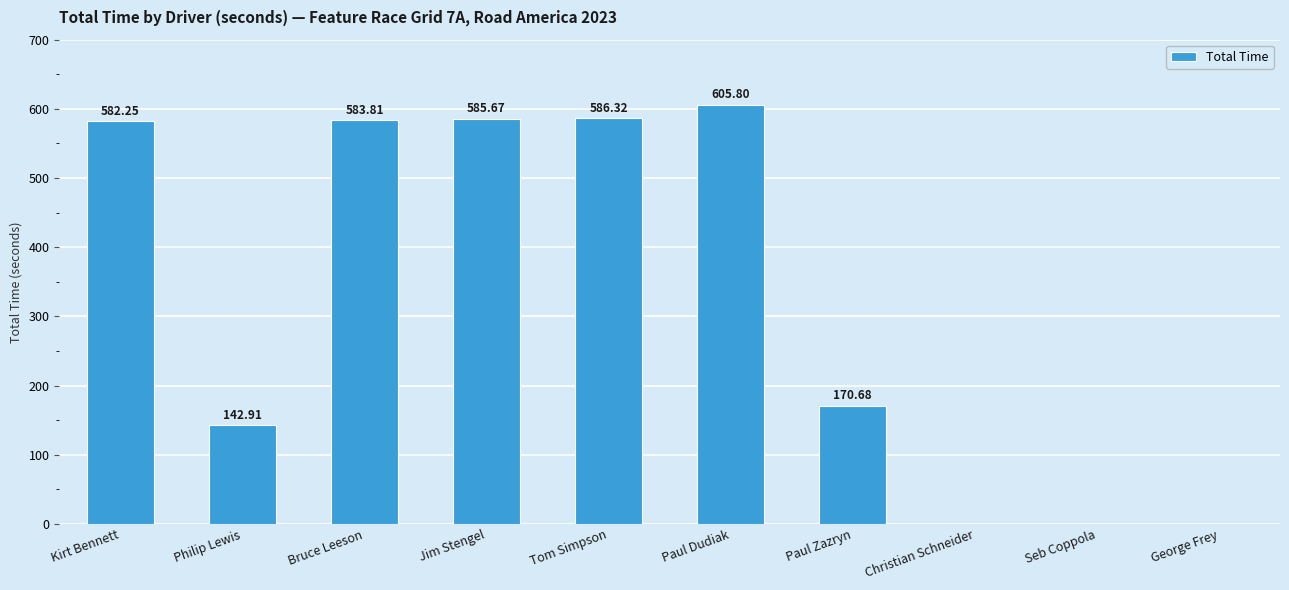

What is the difference between the values at George Frey and Kirt Bennett?

582.2